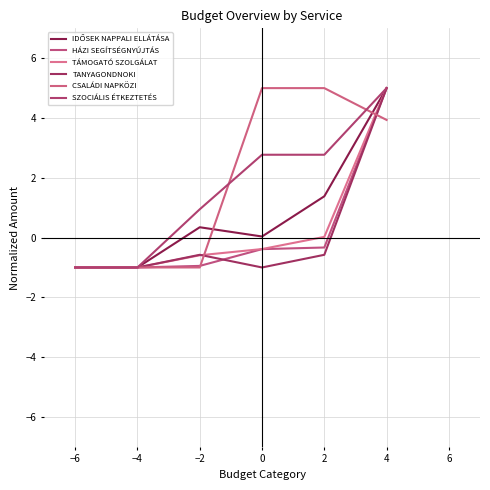

What is the sum of all TANYAGONDNOKI values?

0.8